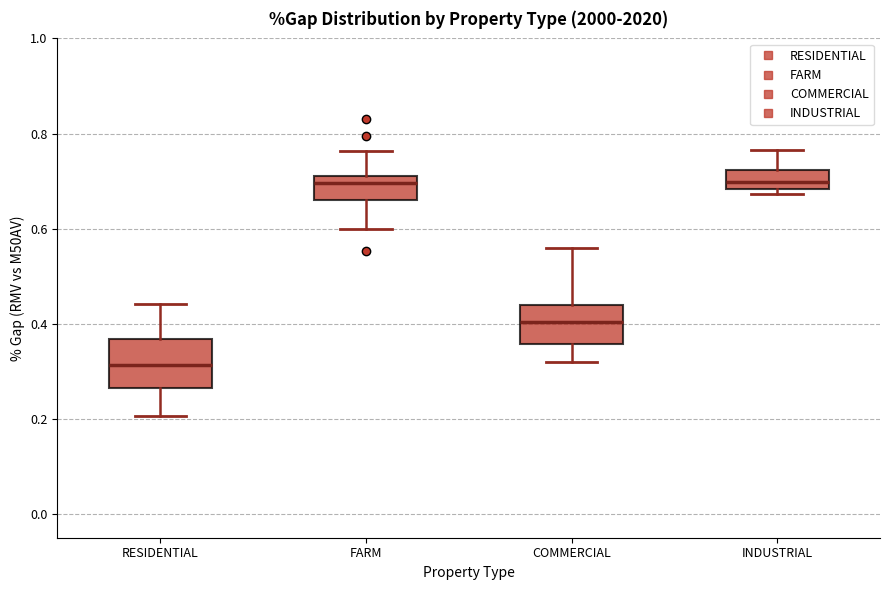

Reading left to right, transcribe this box plot: for each box, give where its median line is, the range the box spans, and where its two whiskers end, as read against the y-axis. The values are not printed on the chart, so give them approximately, as read against the axis.

RESIDENTIAL: median 0.32, box 0.26 to 0.36, whiskers 0.20 to 0.44
FARM: median 0.70, box 0.66 to 0.72, whiskers 0.60 to 0.76
COMMERCIAL: median 0.40, box 0.36 to 0.44, whiskers 0.32 to 0.56
INDUSTRIAL: median 0.70, box 0.68 to 0.72, whiskers 0.68 (just below the box's lower edge) to 0.76